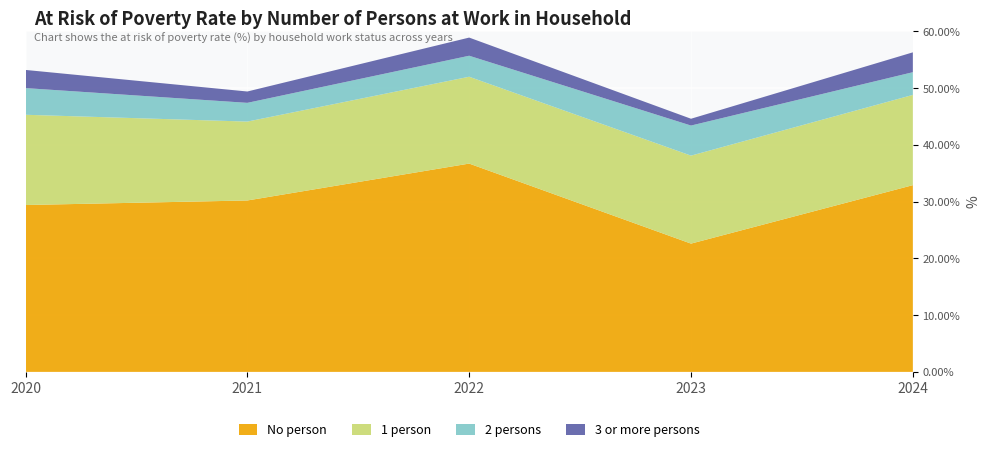

Reading left to right, extract all data points from this chart.

No person: 2020=29.4	2021=30.2	2022=36.7	2023=22.6	2024=32.9
1 person: 2020=15.9	2021=13.9	2022=15.3	2023=15.5	2024=15.9
2 persons: 2020=4.7	2021=3.3	2022=3.7	2023=5.3	2024=4.0
3 or more persons: 2020=3.2	2021=2.0	2022=3.2	2023=1.2	2024=3.5